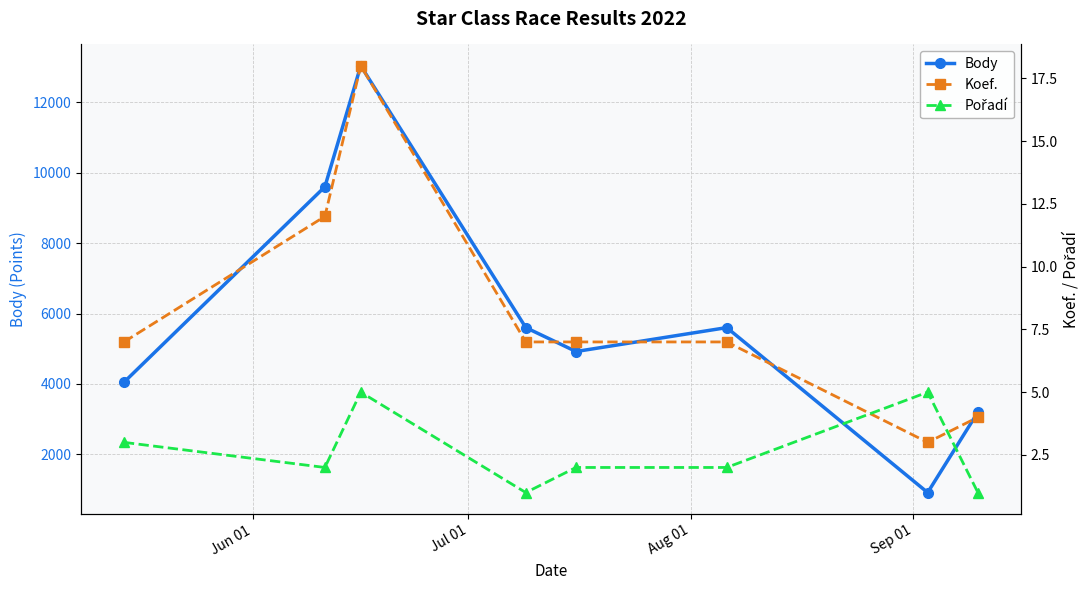

In Body, how many points are higher than both neighbors (excluding endpoints)?

2